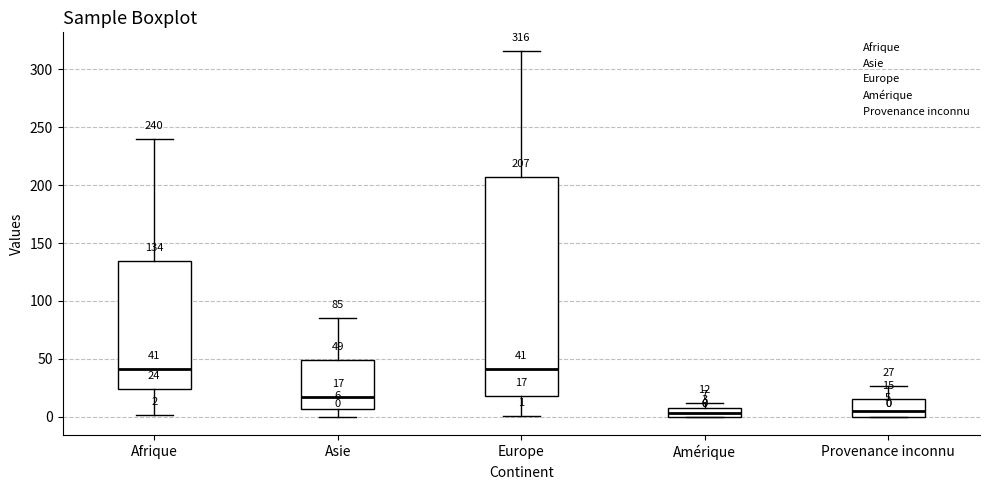

Comparing the boxes themselves (not the whiskers), which one is the tallest?

Europe